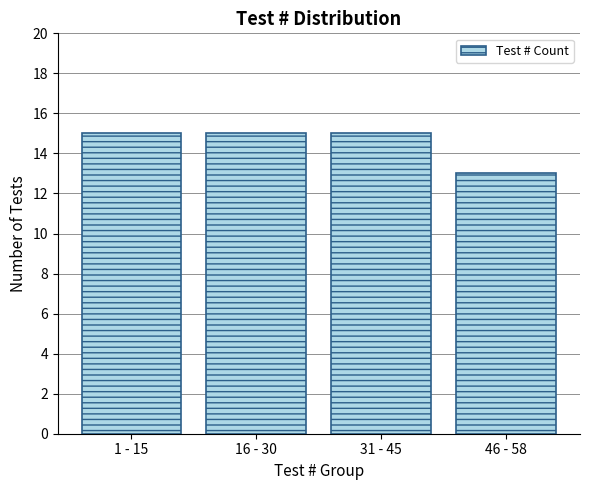

Reading left to right, list all the values displayed in this chart.

15	15	15	13